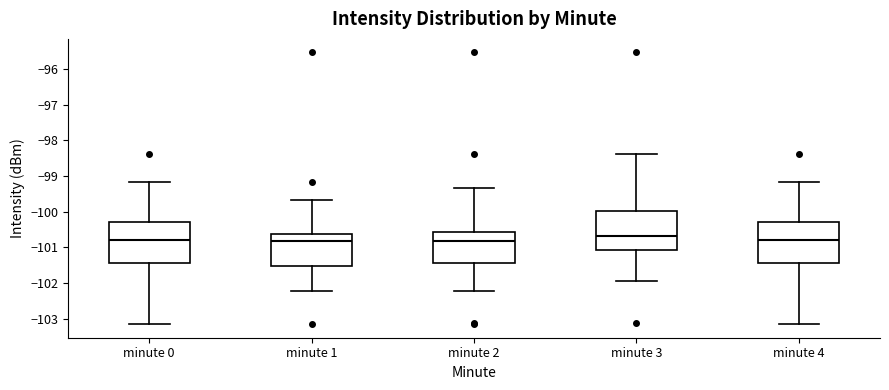

Reading left to right, transcribe this box plot: for each box, give where its median line is, the range the box spans, and where its two whiskers end, as read against the y-axis. The values are not printed on the chart, so give them approximately, as read against the axis.

minute 0: median -100.8, box -101.4 to -100.3, whiskers -103.1 to -99.2
minute 1: median -100.8, box -101.5 to -100.6, whiskers -102.2 to -99.7
minute 2: median -100.8, box -101.4 to -100.6, whiskers -102.2 to -99.3
minute 3: median -100.7, box -101.1 to -100.0, whiskers -101.9 to -98.4
minute 4: median -100.8, box -101.4 to -100.3, whiskers -103.1 to -99.2